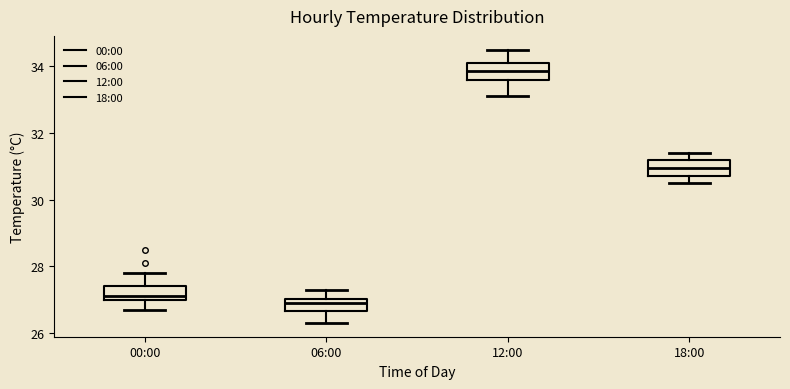

Where is the lower edge of the box for 18:00 on the y-axis? The values are not printed on the chart, so give them approximately, as read against the axis.

30.8